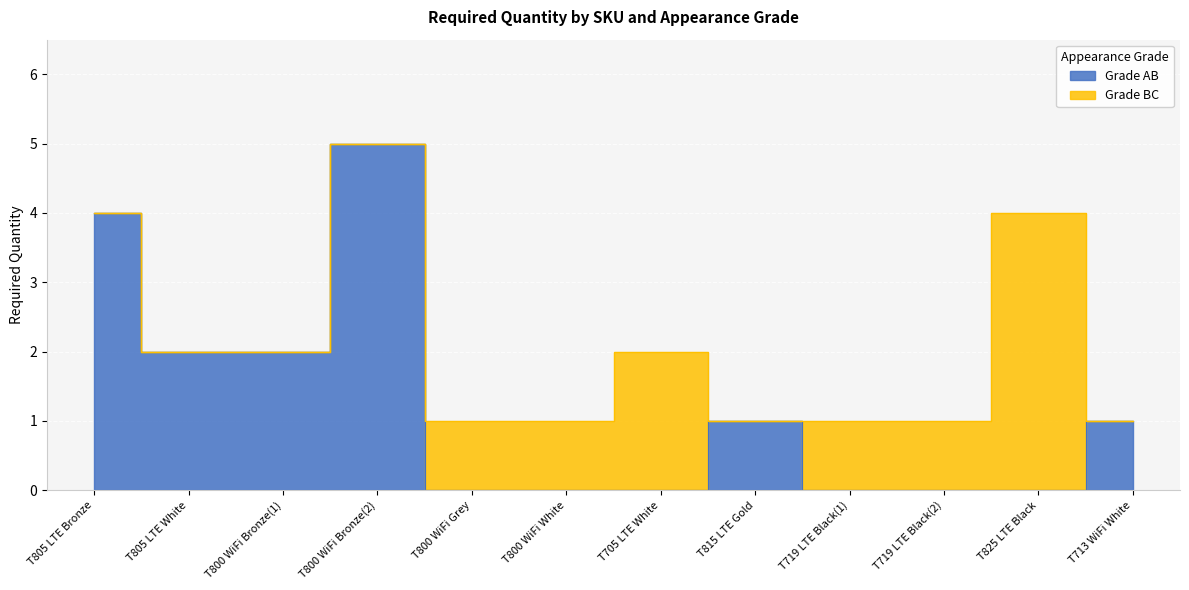

Where is the data nearest to the value 2?

T805 LTE White